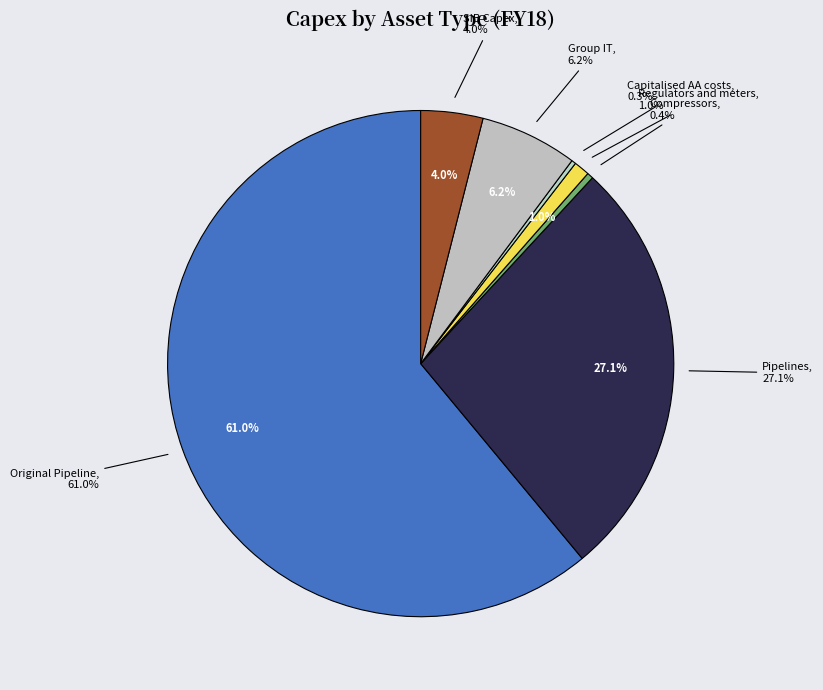

Does Original Pipeline represent more than half of the total?

Yes